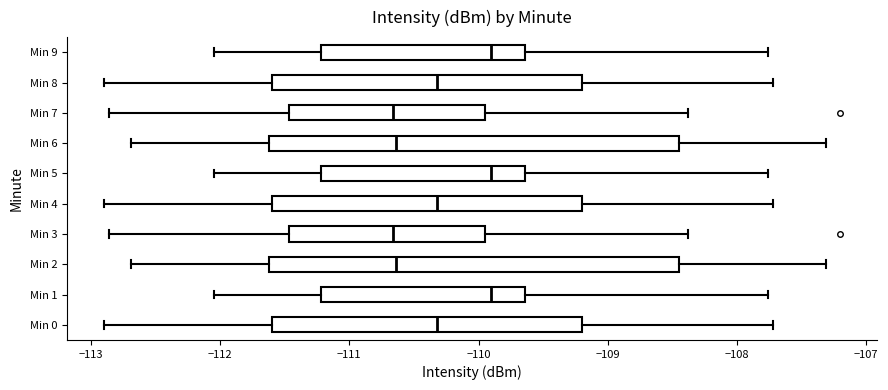

Reading bottom to top, read every box against the x-axis: the position of its median line, the range the box covers, and the ends of its whiskers. The values are not printed on the chart, so give them approximately, as read against the axis.

Min 0: median -110.3, box -111.6 to -109.2, whiskers -112.9 to -107.7
Min 1: median -109.9, box -111.2 to -109.6, whiskers -112.0 to -107.8
Min 2: median -110.6, box -111.6 to -108.4, whiskers -112.7 to -107.3
Min 3: median -110.7, box -111.5 to -110.0, whiskers -112.9 to -108.4
Min 4: median -110.3, box -111.6 to -109.2, whiskers -112.9 to -107.7
Min 5: median -109.9, box -111.2 to -109.6, whiskers -112.0 to -107.8
Min 6: median -110.6, box -111.6 to -108.4, whiskers -112.7 to -107.3
Min 7: median -110.7, box -111.5 to -110.0, whiskers -112.9 to -108.4
Min 8: median -110.3, box -111.6 to -109.2, whiskers -112.9 to -107.7
Min 9: median -109.9, box -111.2 to -109.6, whiskers -112.0 to -107.8